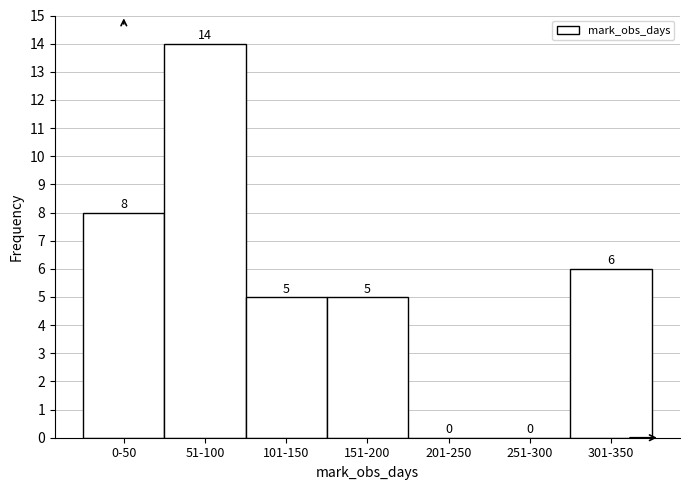

Reading left to right, extract all data points from this chart.

0-50=8	51-100=14	101-150=5	151-200=5	201-250=0	251-300=0	301-350=6